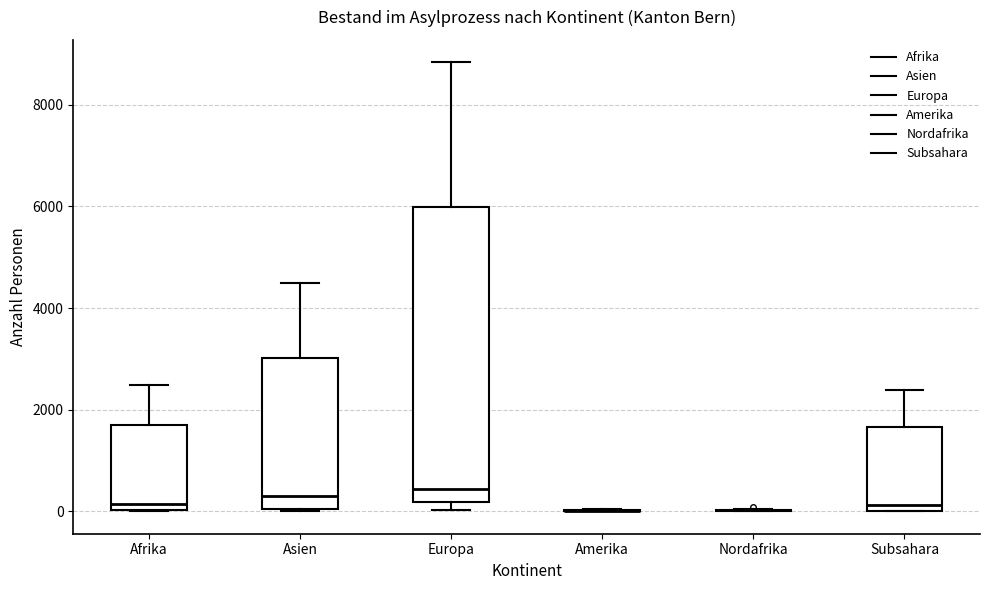

Comparing the boxes themselves (not the whiskers), which one is the tallest?

Europa